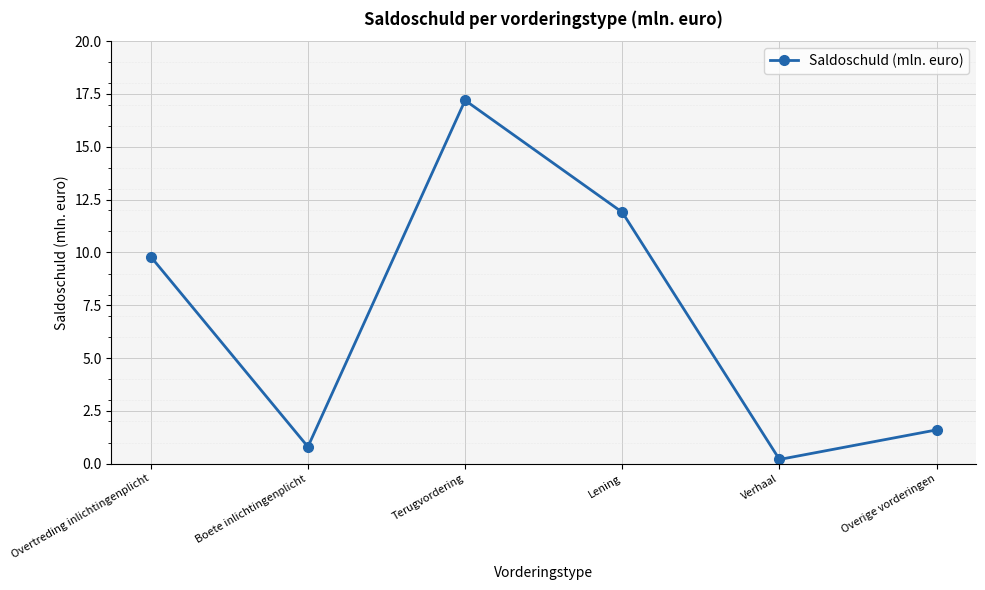

Approximately how many times larger is the value at Overtreding inlichtingenplicht compared to Terugvordering?

0.6